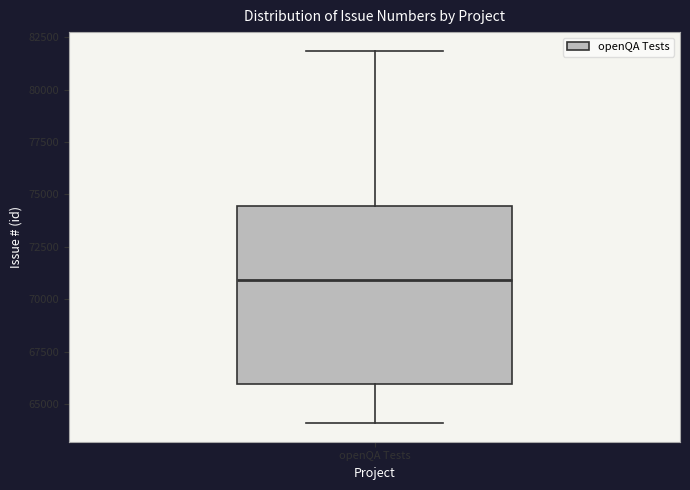

Read this box plot against the y-axis: the position of the median line, the range covered by the box, and the ends of both whiskers. The values are not printed on the chart, so give them approximately, as read against the axis.

median 71000, box 66000 to 74500, whiskers 64000 to 82000